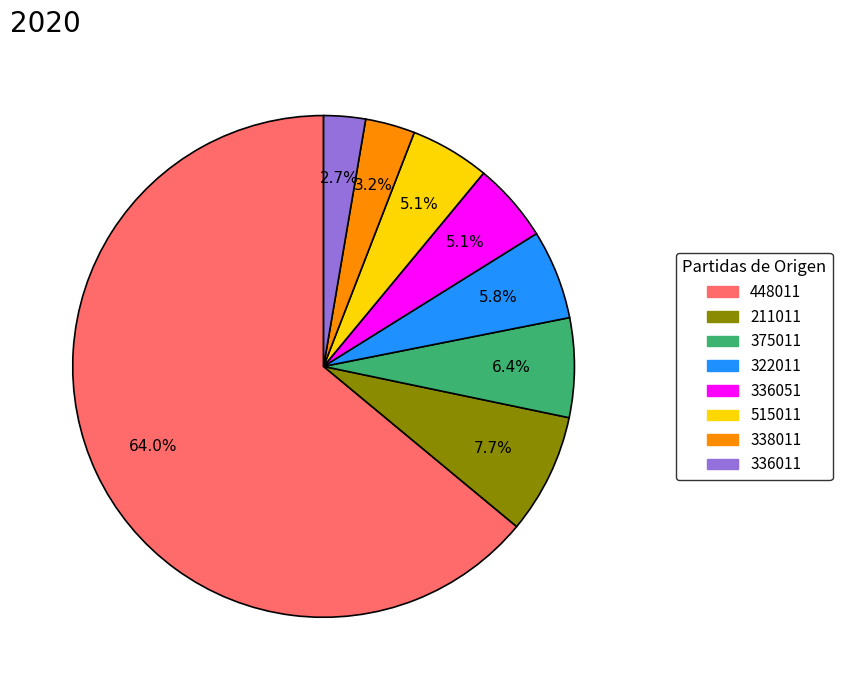

Between 375011 and 448011, which is larger?

448011